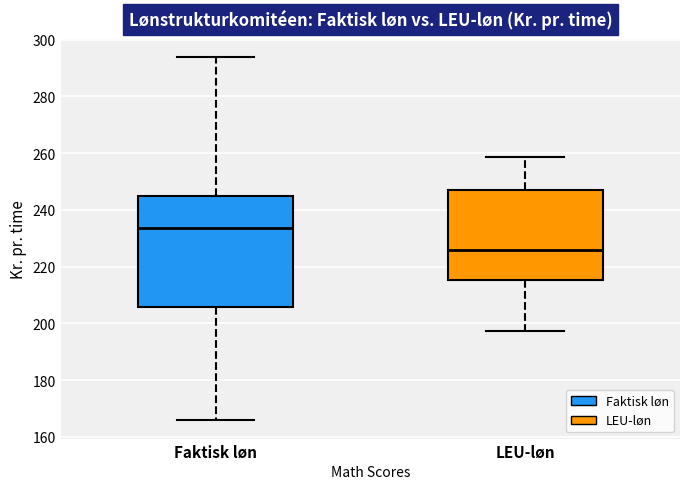

Reading left to right, transcribe this box plot: for each box, give where its median line is, the range the box spans, and where its two whiskers end, as read against the y-axis. The values are not printed on the chart, so give them approximately, as read against the axis.

Faktisk løn: median 234, box 206 to 244, whiskers 166 to 294
LEU-løn: median 226, box 216 to 248, whiskers 198 to 258